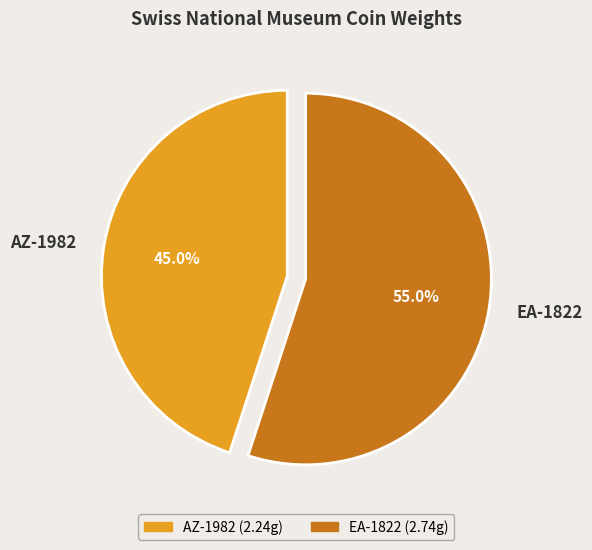

What is the largest slice in the pie chart?

EA-1822